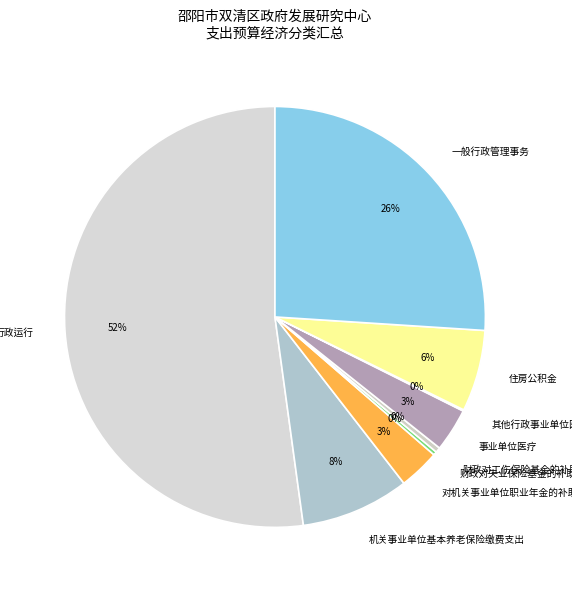

Does any single category account for the majority?

Yes